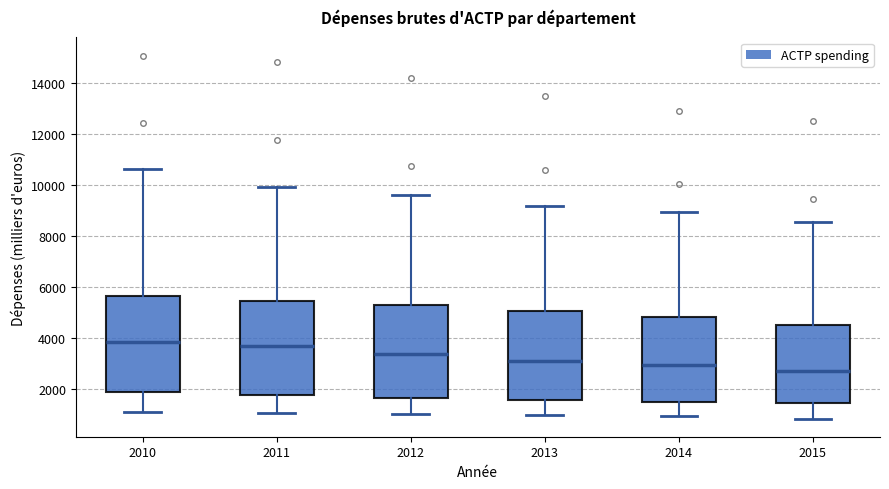

Reading left to right, read every box against the y-axis: the position of its median line, the range the box covers, and the ends of its whiskers. The values are not printed on the chart, so give them approximately, as read against the axis.

2010: median 3800, box 1800 to 5600, whiskers 1200 to 10600
2011: median 3600, box 1800 to 5400, whiskers 1000 to 10000
2012: median 3400, box 1600 to 5200, whiskers 1000 to 9600
2013: median 3200, box 1600 to 5000, whiskers 1000 to 9200
2014: median 3000, box 1600 to 4800, whiskers 1000 to 9000
2015: median 2800, box 1400 to 4600, whiskers 800 to 8600